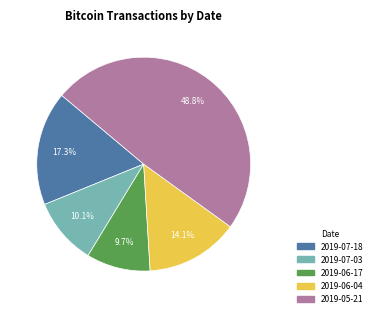

What is the largest slice in the pie chart?

2019-05-21